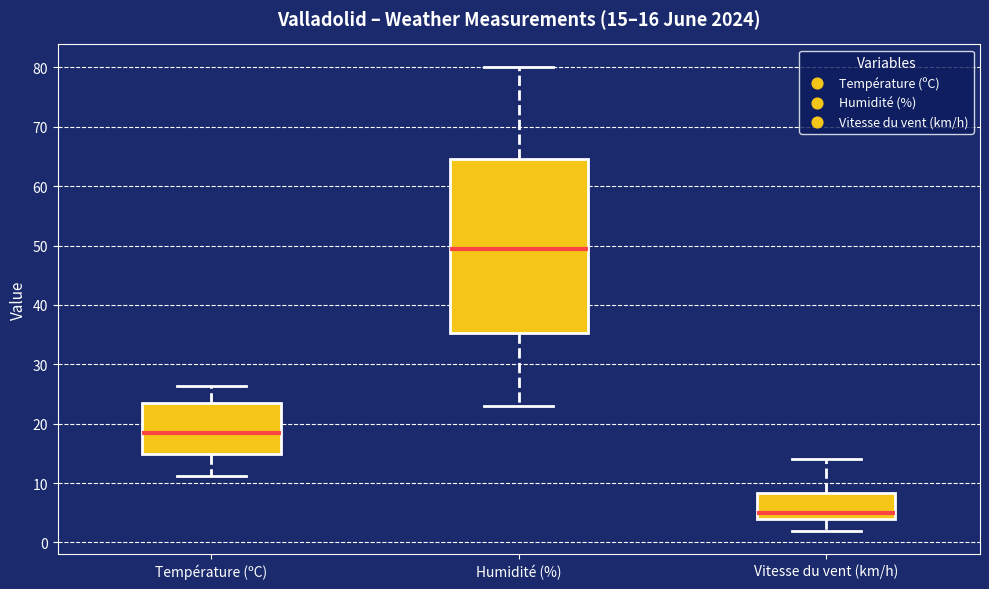

Comparing the boxes themselves (not the whiskers), which one is the tallest?

Humidité (%)